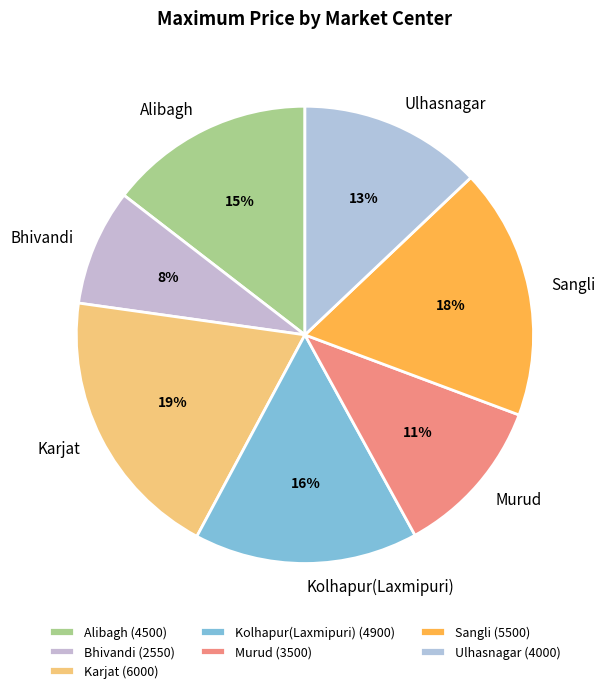

What is the ratio of the value at Kolhapur(Laxmipuri) to the value at Murud?

1.4